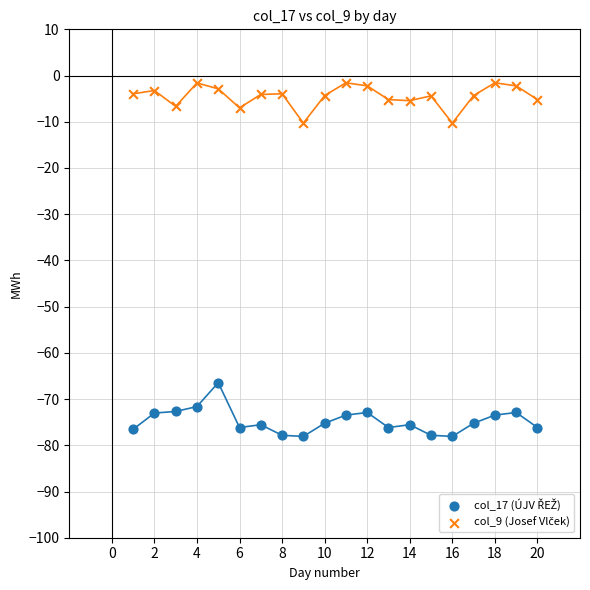

Across all data points, what is the range of X values (max minus min)?

19.0